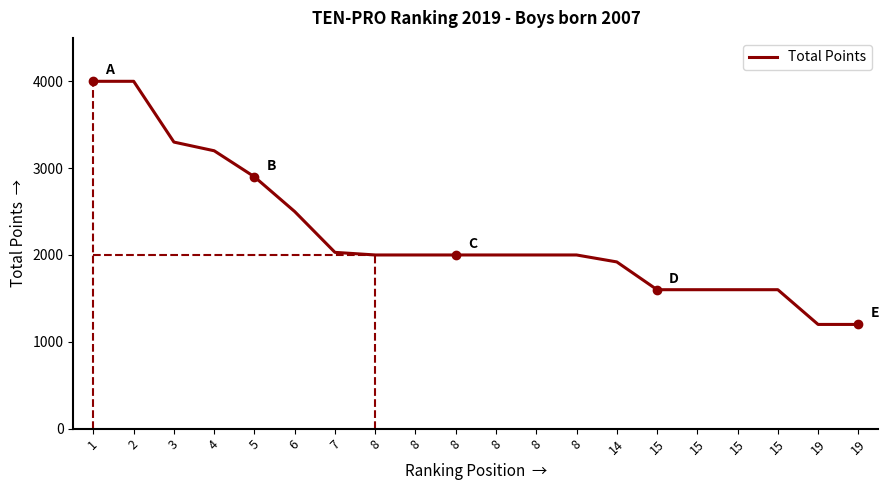

What is the smallest value displayed?

1200